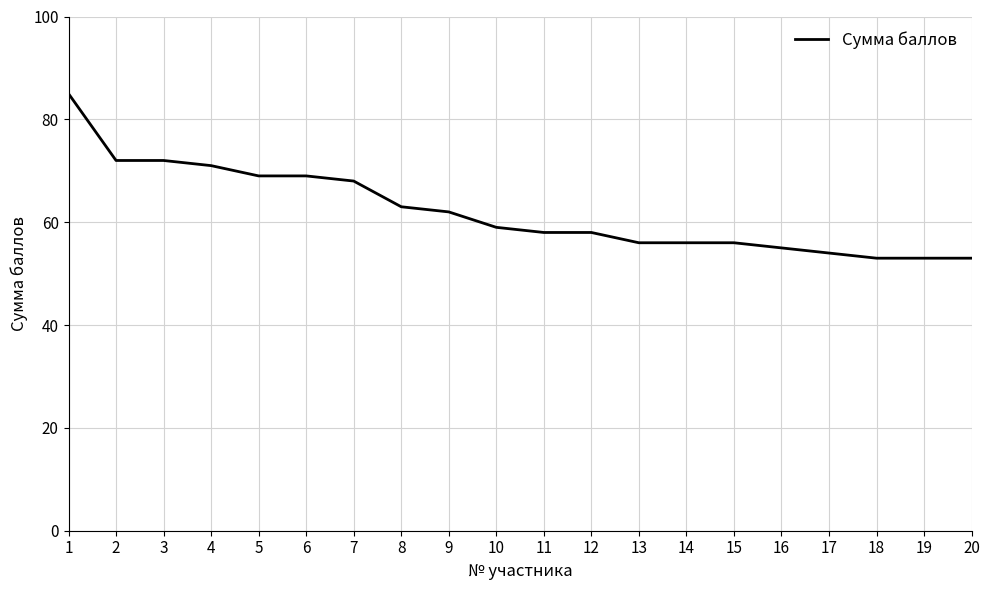

Reading left to right, extract all data points from this chart.

1=85	2=72	3=72	4=71	5=69	6=69	7=68	8=63	9=62	10=59	11=58	12=58	13=56	14=56	15=56	16=55	17=54	18=53	19=53	20=53